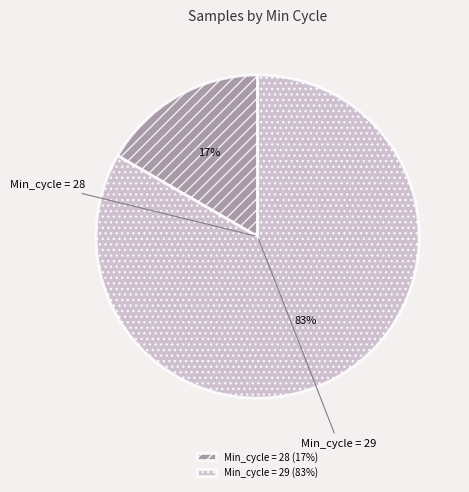

Between Min_cycle = 28 (17%) and Min_cycle = 29 (83%), which is larger?

Min_cycle = 29 (83%)